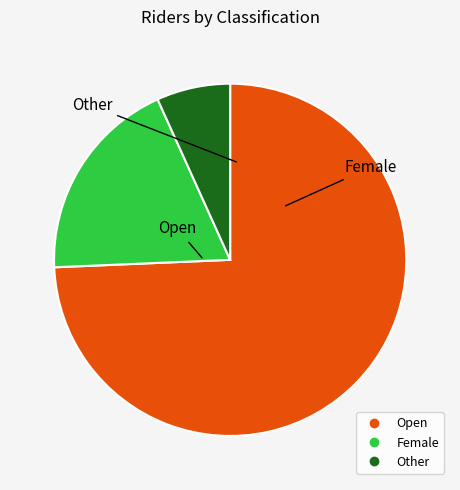

Does any single category account for the majority?

Yes